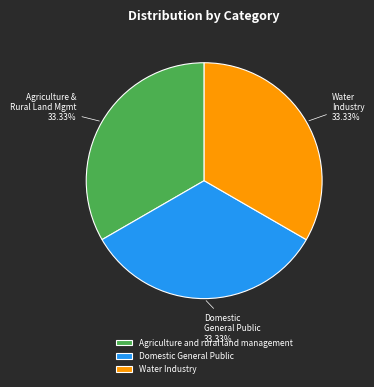

What percentage is the Water Industry slice, to the nearest percent?

33%